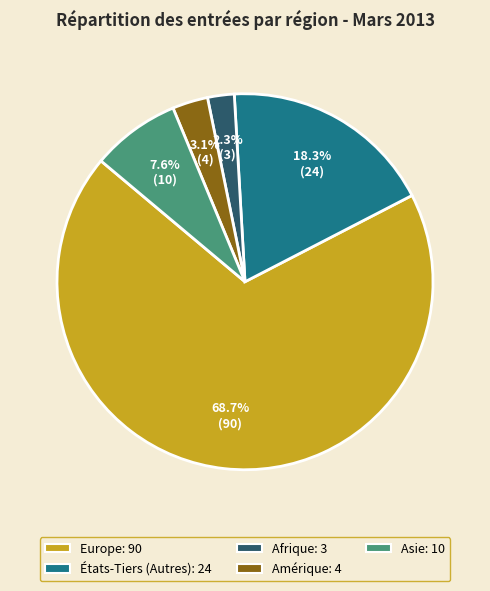

To the nearest percent, what portion does États-Tiers (Autres) represent?

18%